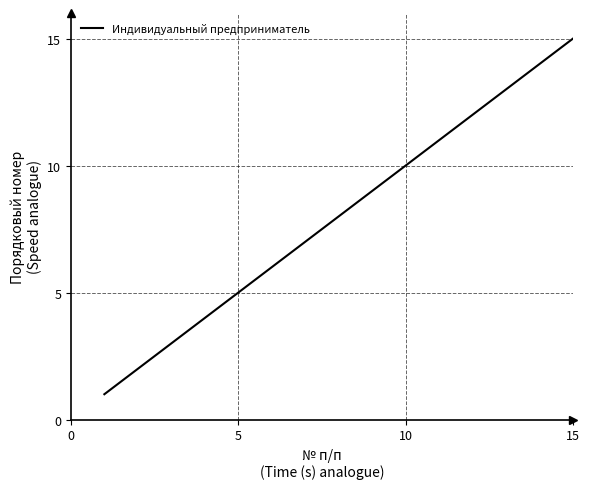

What is the maximum value shown in the chart?

15